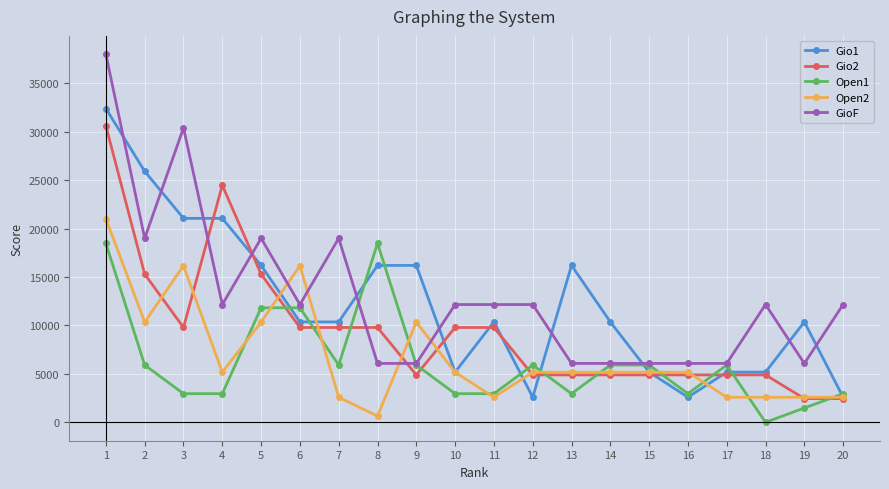

Between which two adjacent categories do Gio1 and GioF first intersect?

1 and 2